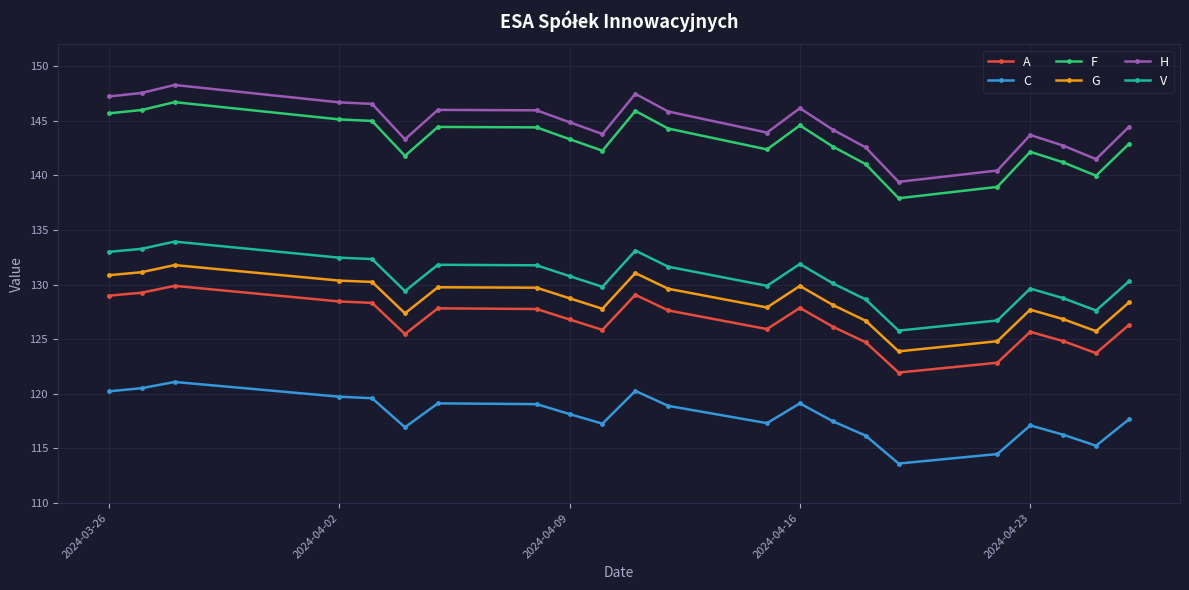

What is the value of the A point at the 4th from the left?

128.5